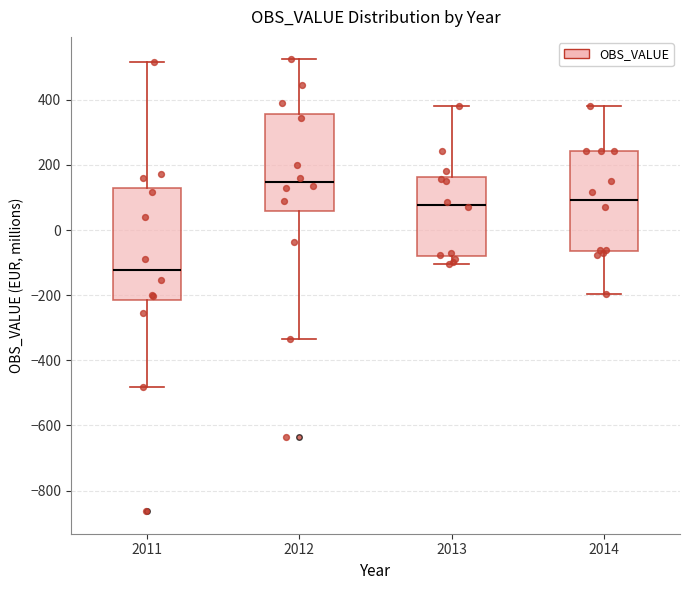

Reading left to right, read every box against the y-axis: the position of its median line, the range the box covers, and the ends of its whiskers. The values are not printed on the chart, so give them approximately, as read against the axis.

2011: median -120, box -220 to 120, whiskers -480 to 520
2012: median 140, box 60 to 360, whiskers -340 to 520
2013: median 80, box -80 to 160, whiskers -100 to 380
2014: median 100, box -60 to 240, whiskers -200 to 380